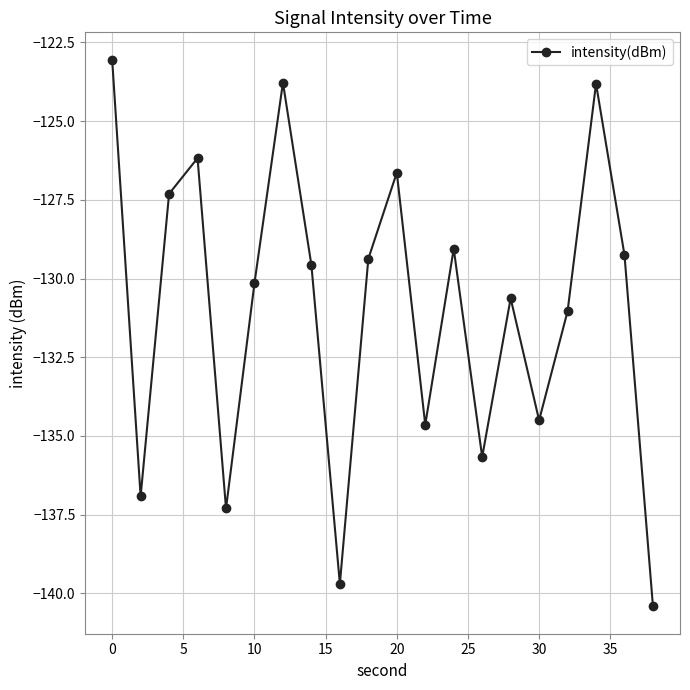

Count the number of data series in this chart.

1